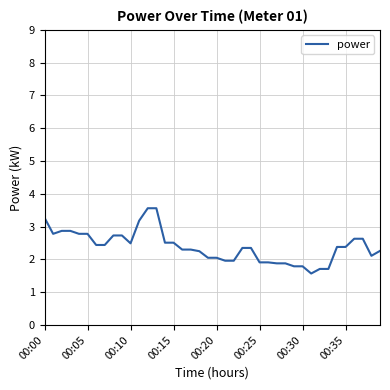

What is the minimum value shown in the chart?

1.6